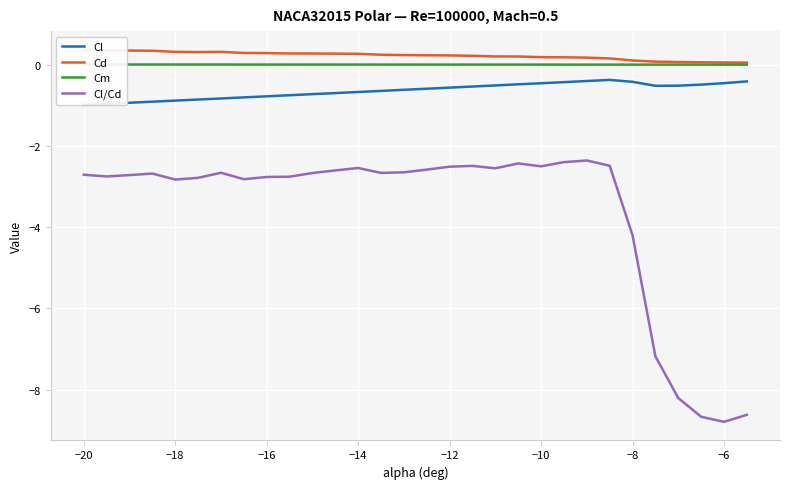

True or false: Cm and Cl/Cd cross at least once.

False